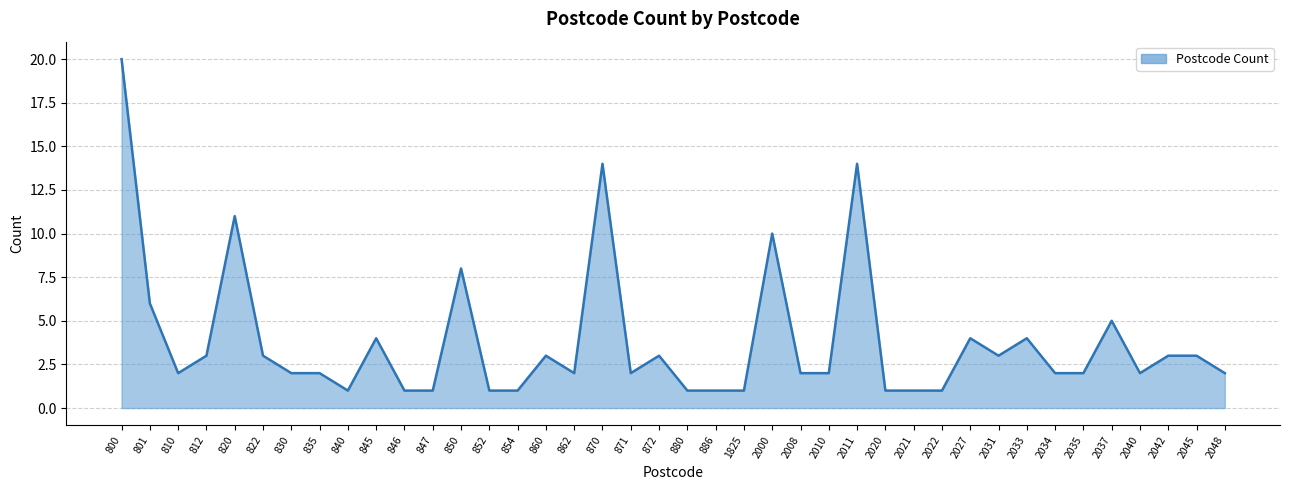

Reading right to left, what are all the values shown in this chart?

2	3	3	2	5	2	2	4	3	4	1	1	1	14	2	2	10	1	1	1	3	2	14	2	3	1	1	8	1	1	4	1	2	2	3	11	3	2	6	20